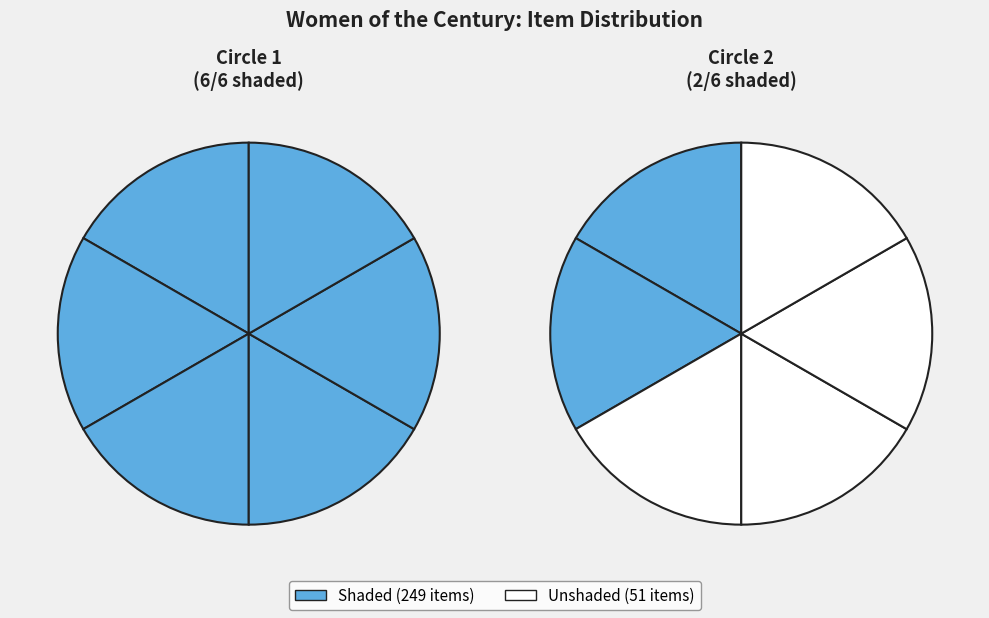

The Item 10 slice represents 1% of the pie. True or false?

False